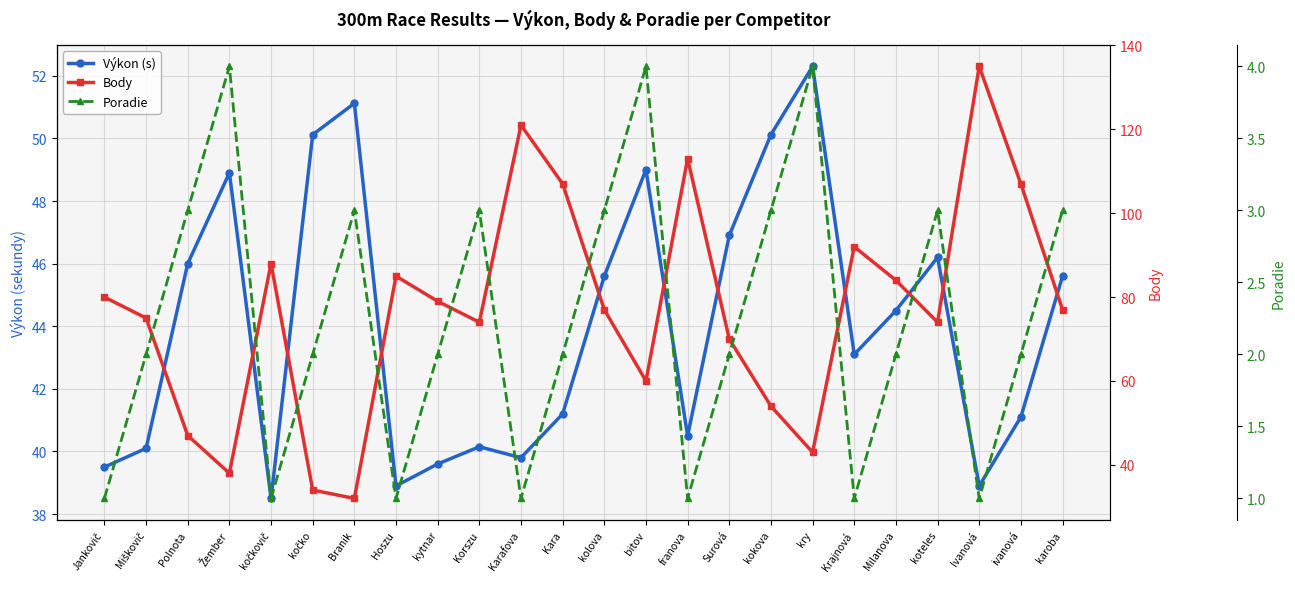

Rank the series by their average value, from highest to lowest.

Body, Výkon (s), Poradie